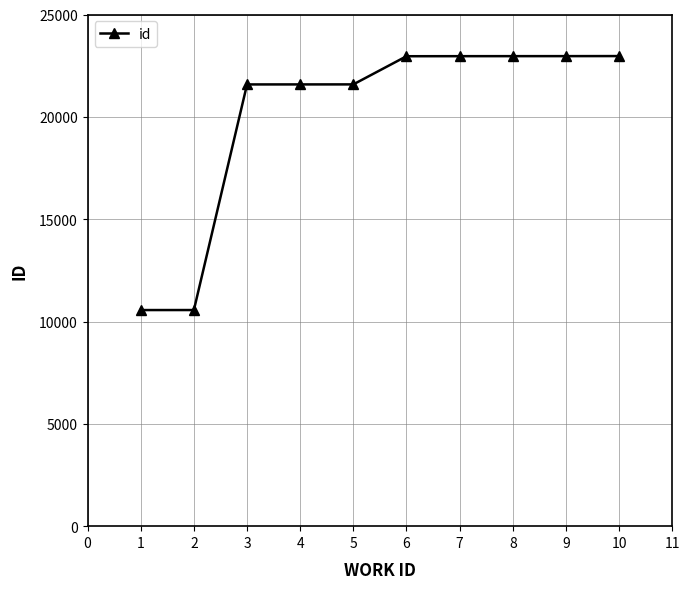

What is the ratio of the value at 5 to the value at 2?

2.0